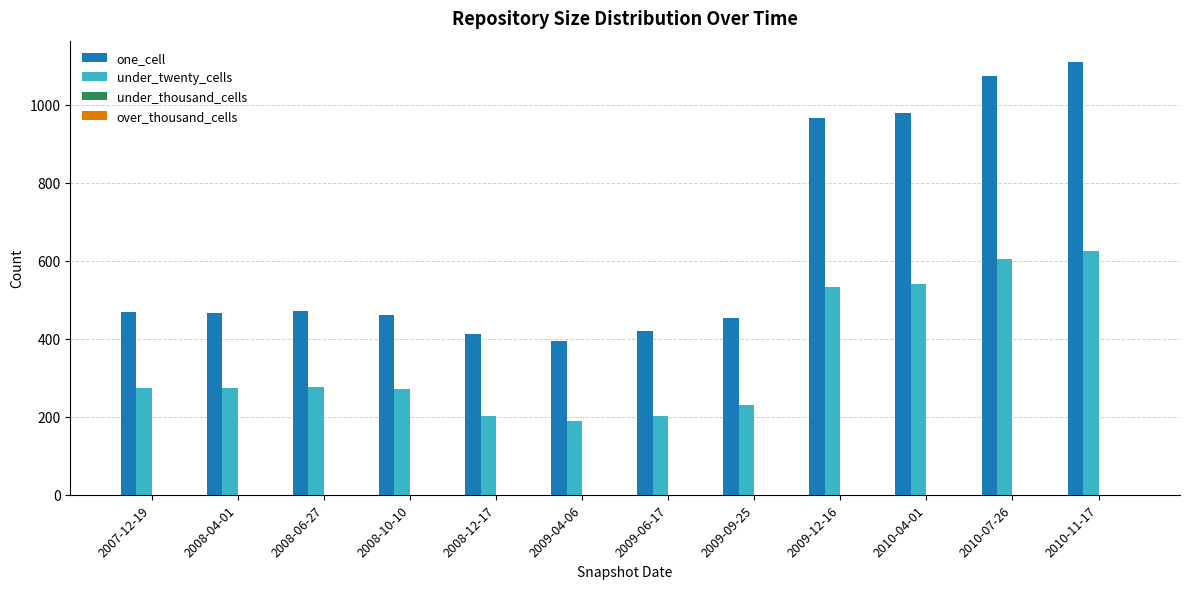

At which label does one_cell reach its peak?

2010-11-17